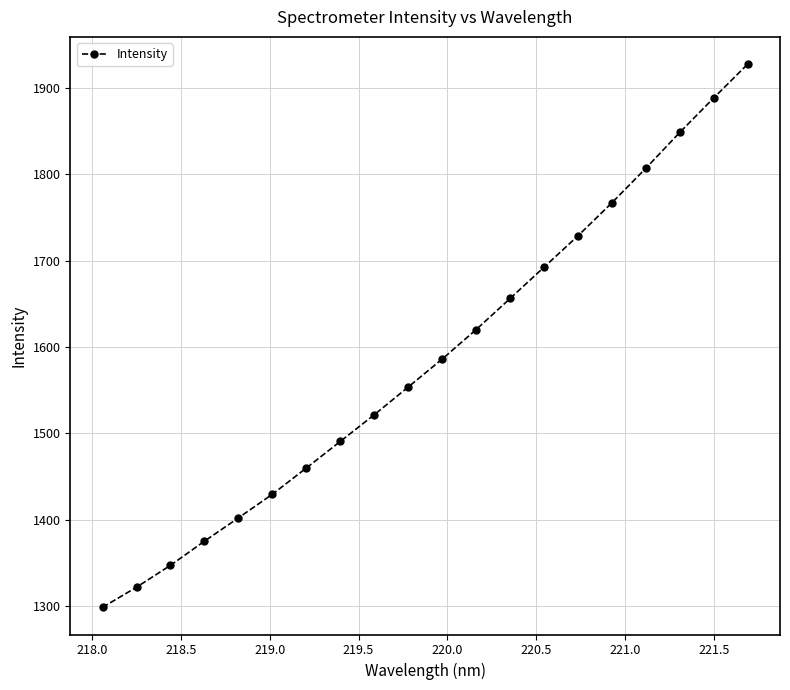

How many data points are less than 1586?

10